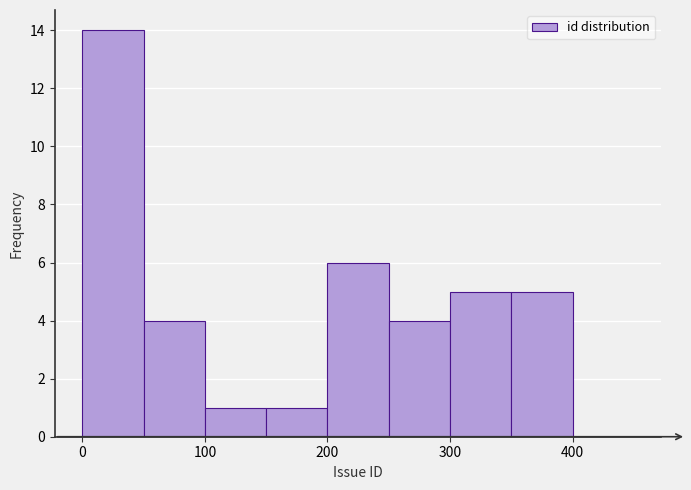

How tall is the bar that spans 300 to 350 on the x-axis? The values are not printed on the chart, so give them approximately, as read against the axis.

5